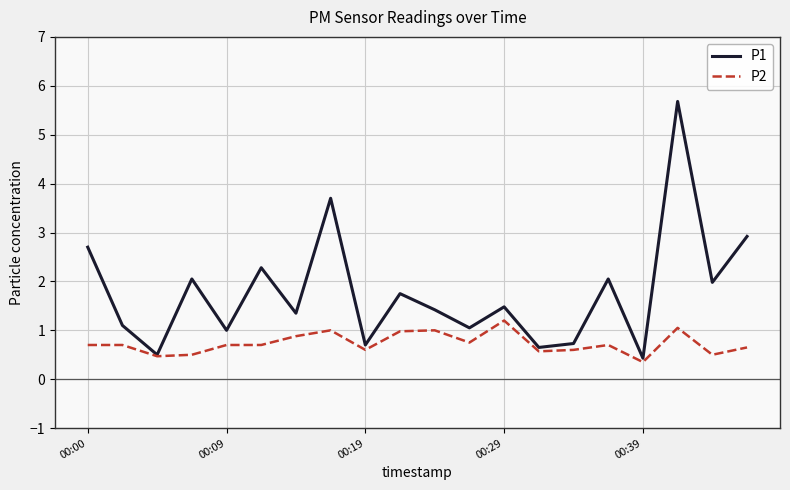

List the series in order of their overall mean, lowest first.

P2, P1